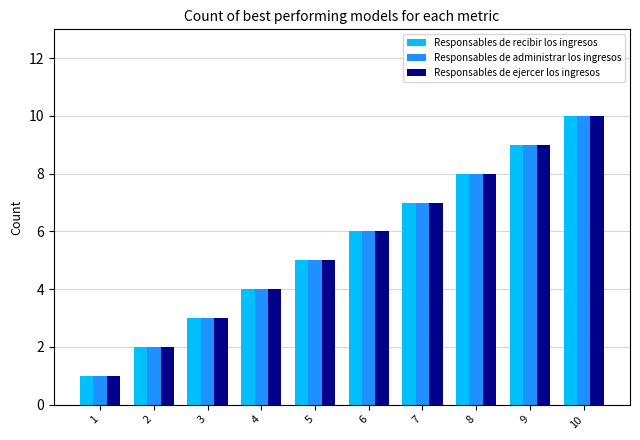

Reading right to left, list all the values displayed in this chart.

Responsables de recibir los ingresos: 10	9	8	7	6	5	4	3	2	1
Responsables de administrar los ingresos: 10	9	8	7	6	5	4	3	2	1
Responsables de ejercer los ingresos: 10	9	8	7	6	5	4	3	2	1